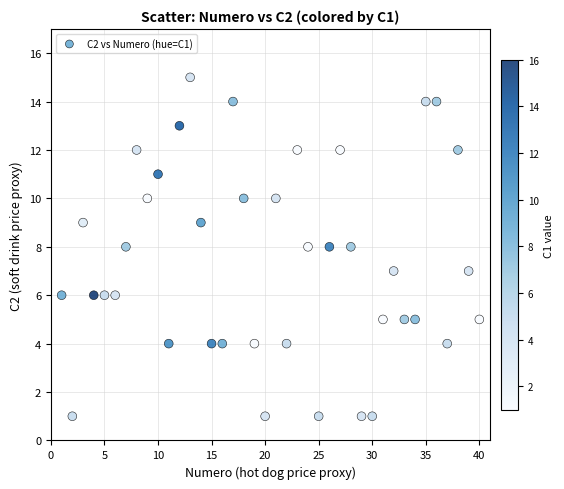

What is the range of X values (max minus min)?

39